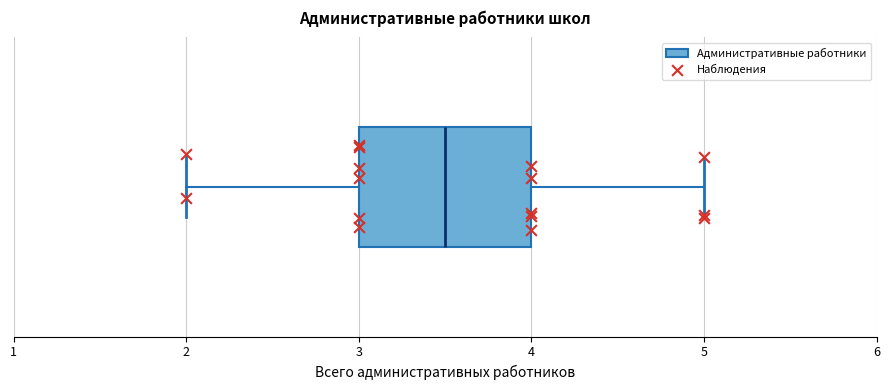

Transcribe this box plot: give where the median line is, the range the box spans, and where the two whiskers end, as read against the x-axis. The values are not printed on the chart, so give them approximately, as read against the axis.

median 3.5, box 3.0 to 4.0, whiskers 2.0 to 5.0